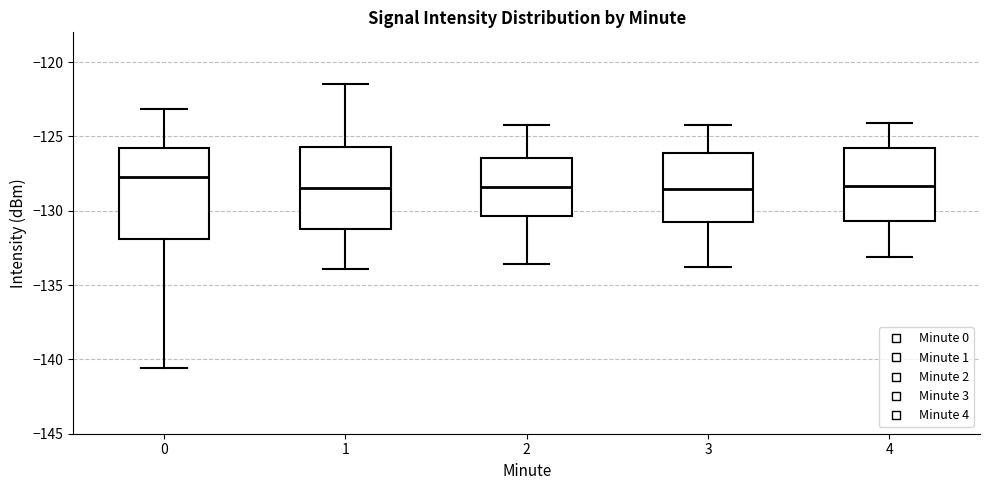

Reading left to right, read every box against the y-axis: the position of its median line, the range the box covers, and the ends of its whiskers. The values are not printed on the chart, so give them approximately, as read against the axis.

0: median -127.5, box -132.0 to -126.0, whiskers -140.5 to -123.0
1: median -128.5, box -131.0 to -125.5, whiskers -134.0 to -121.5
2: median -128.5, box -130.5 to -126.5, whiskers -133.5 to -124.0
3: median -128.5, box -131.0 to -126.0, whiskers -134.0 to -124.0
4: median -128.5, box -130.5 to -126.0, whiskers -133.0 to -124.0